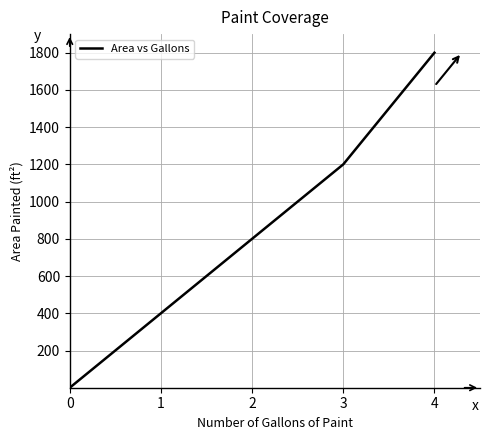

How many lines are shown in the chart?

1